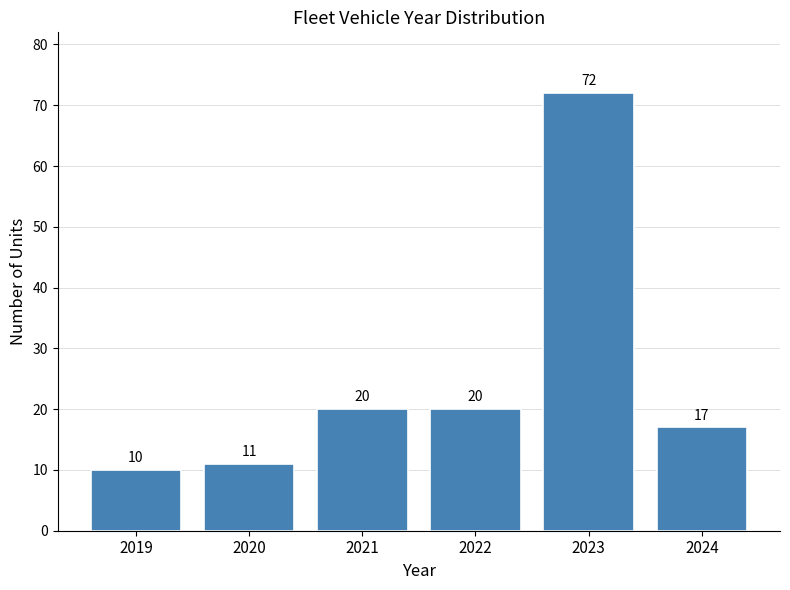

Reading right to left, what are all the values shown in this chart?

17	72	20	20	11	10